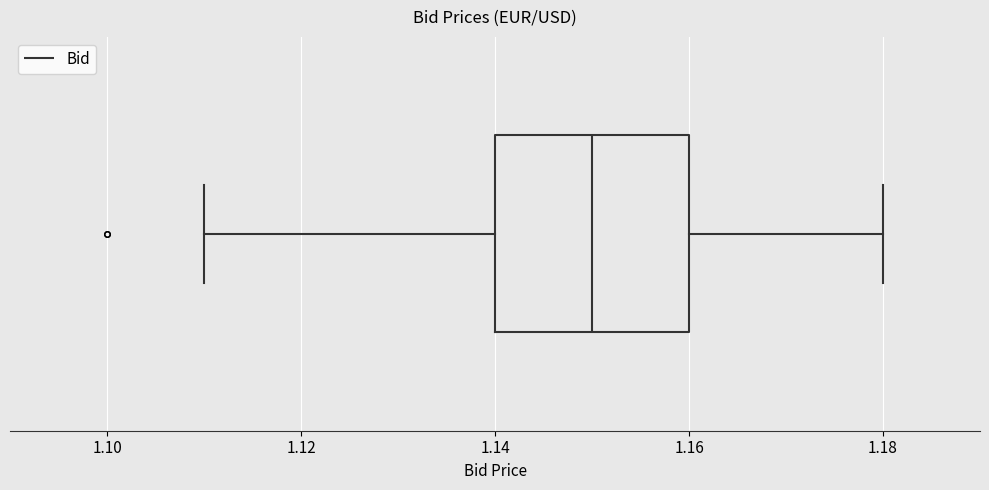

Read this box plot against the x-axis: the position of the median line, the range covered by the box, and the ends of both whiskers. The values are not printed on the chart, so give them approximately, as read against the axis.

median 1.15, box 1.14 to 1.16, whiskers 1.11 to 1.18